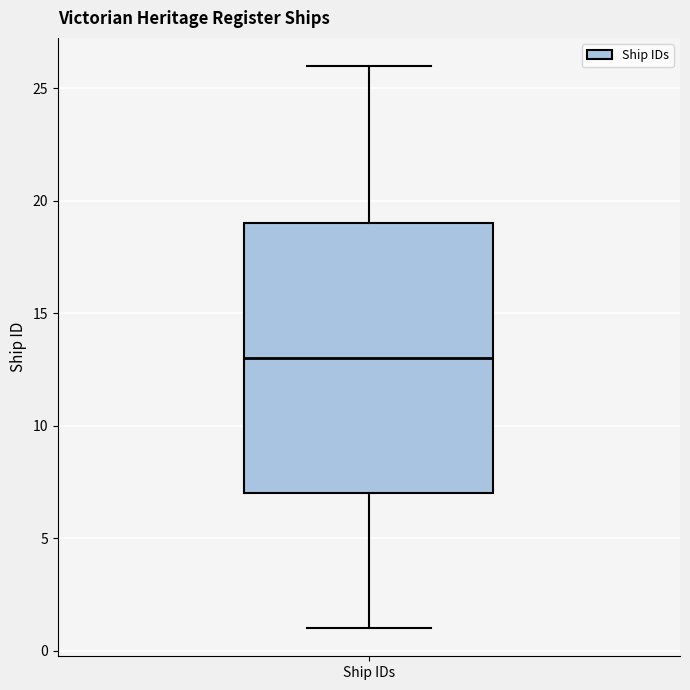

Where is the upper edge of the box for Ship IDs on the y-axis? The values are not printed on the chart, so give them approximately, as read against the axis.

19